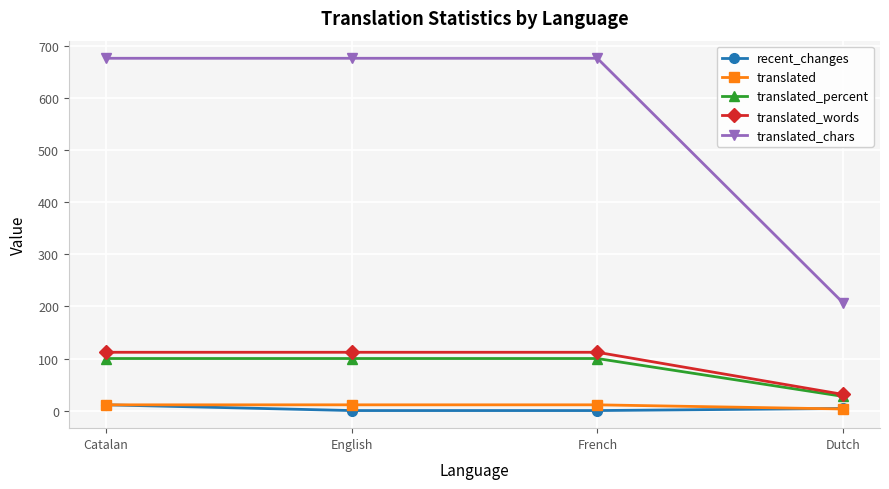

How many lines are shown in the chart?

5